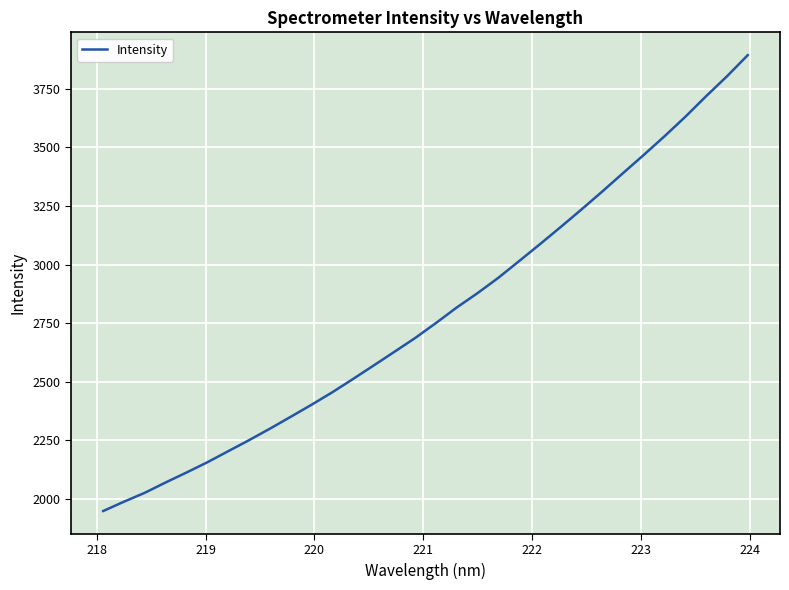

What is the greatest value displayed?

3893.9